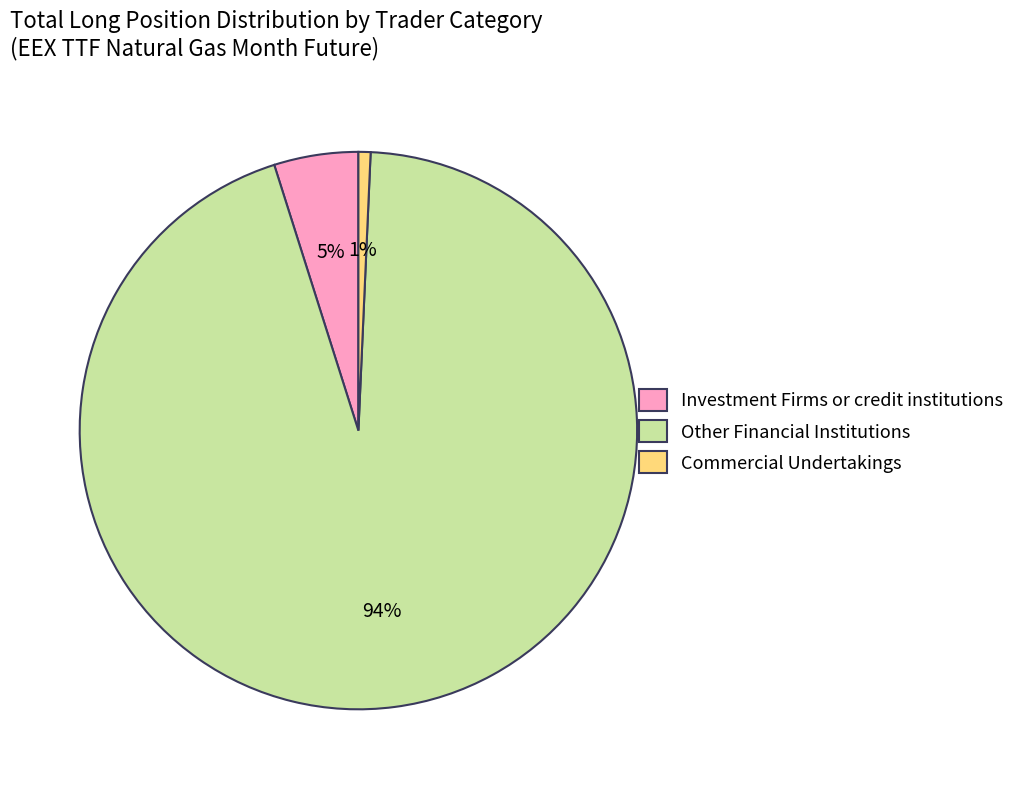

Which category has the biggest portion of the pie?

Other Financial Institutions